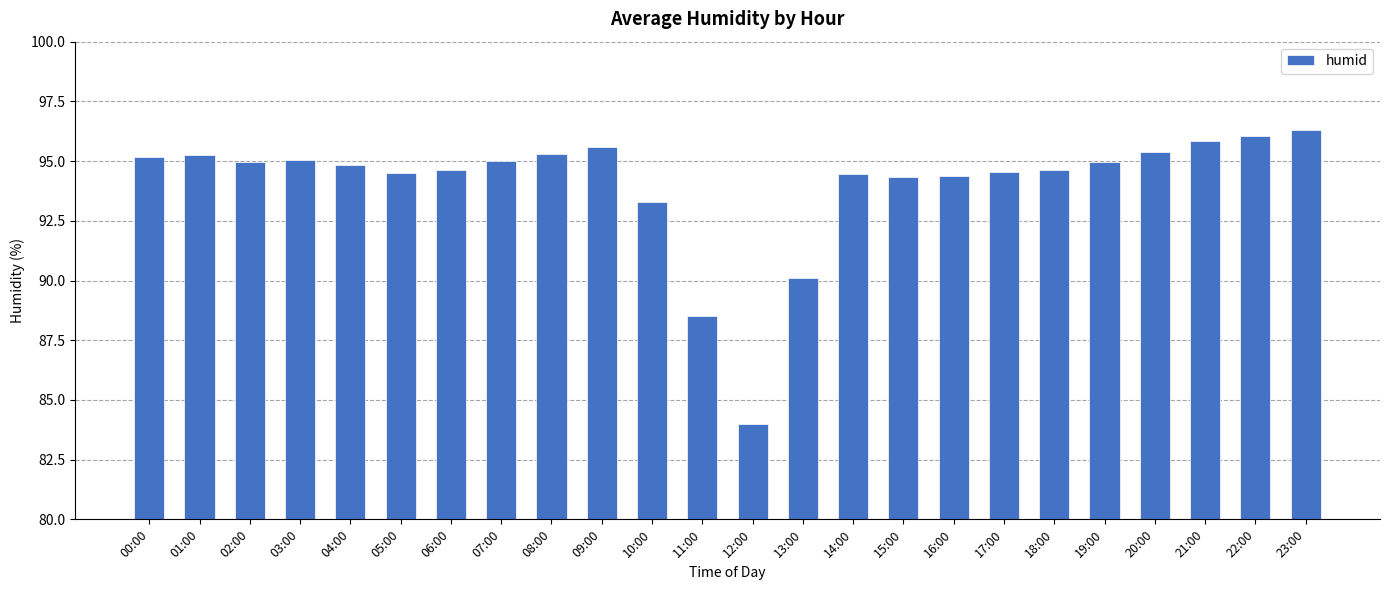

What is the label of the 22nd bar from the left?

21:00